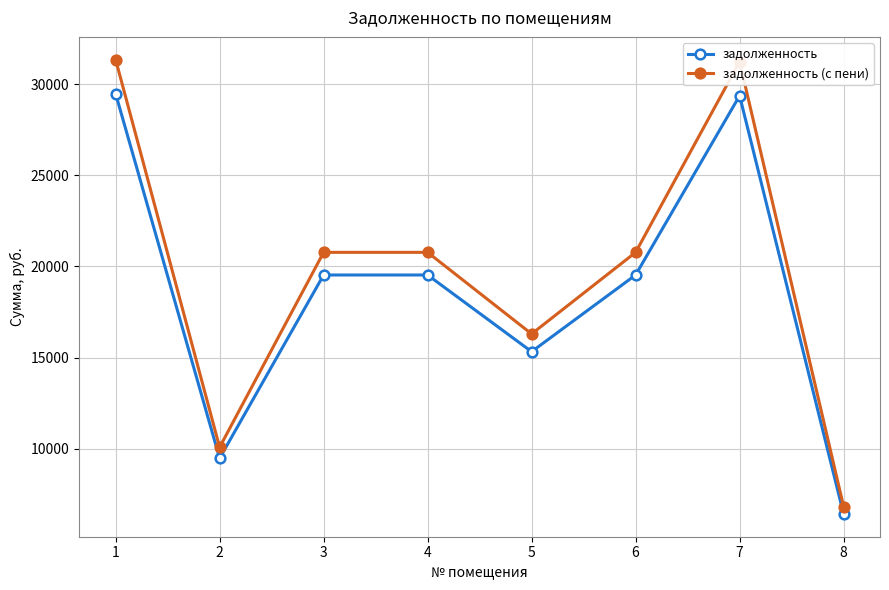

How many values in the задолженность (с пени) series exceed 20770?

5